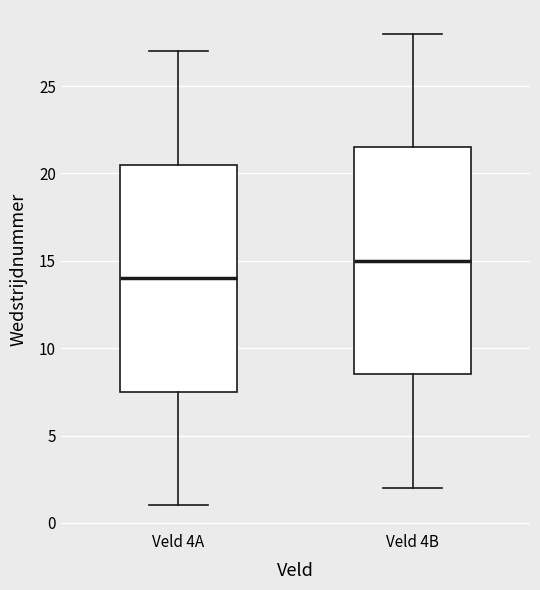

Which box has the lowest median line?

Veld 4A